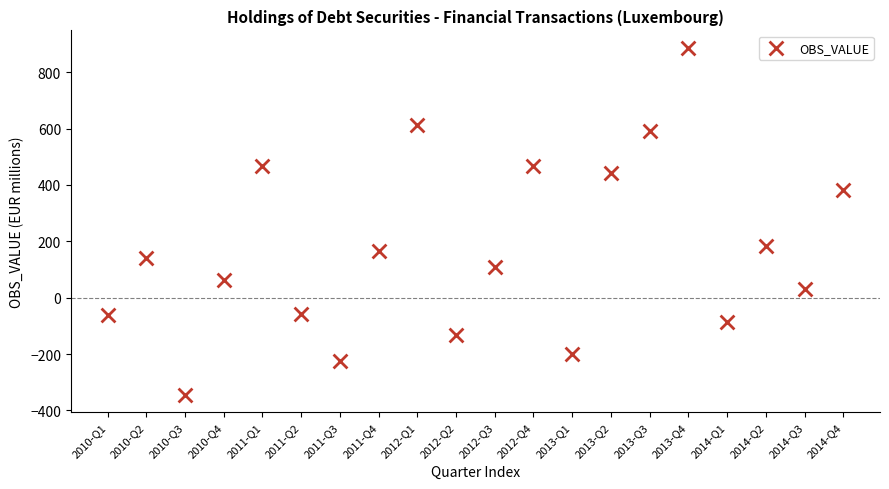

What is the range of Y values (max minus min)?

1232